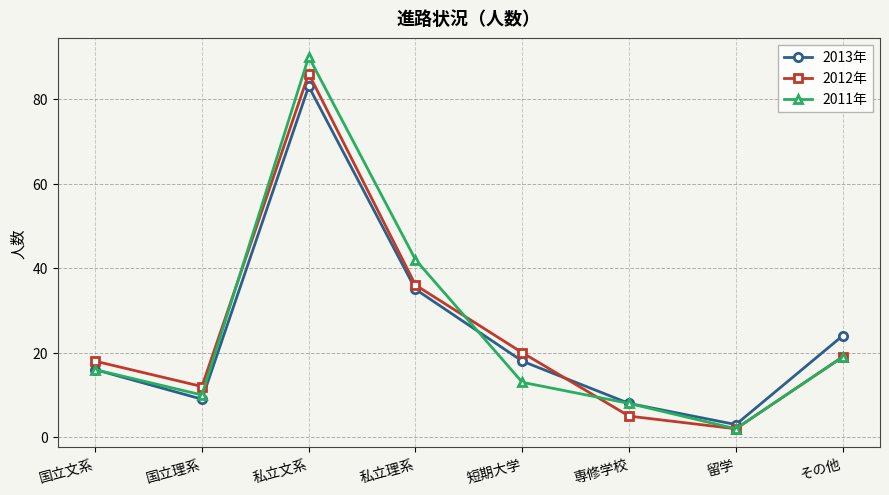

Which series ends up on top after the final intersection of 2013年 and 2011年?

2013年